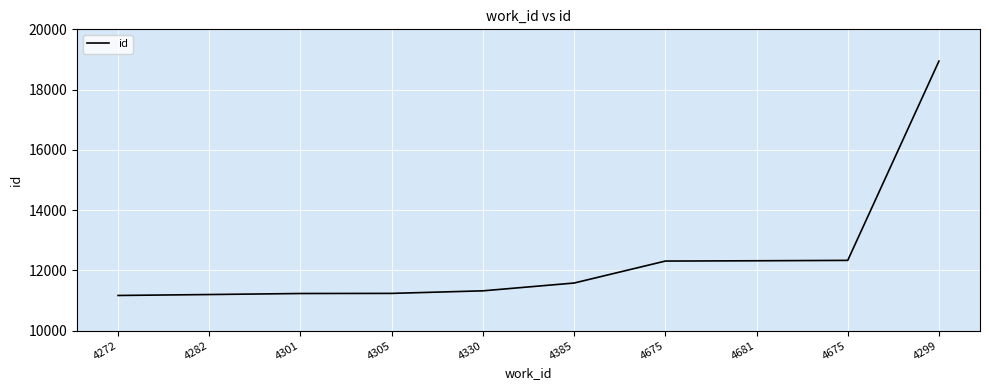

What value does the data have at 4675?

12307